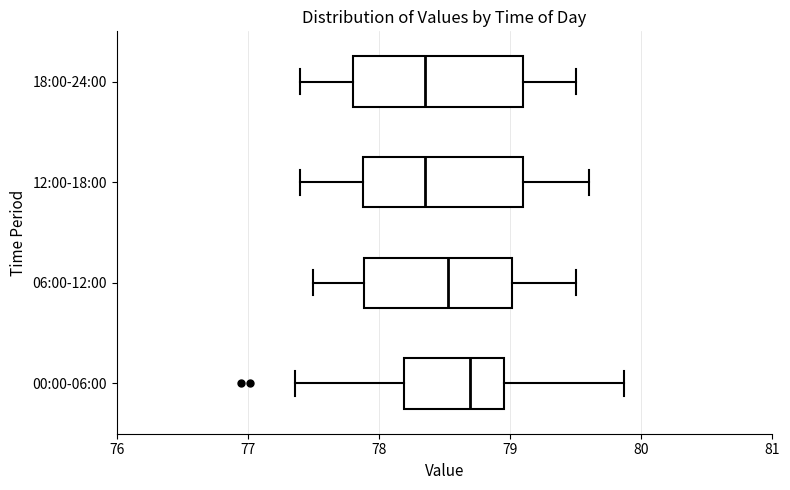

Reading bottom to top, transcribe this box plot: for each box, give where its median line is, the range the box spans, and where its two whiskers end, as read against the x-axis. The values are not printed on the chart, so give them approximately, as read against the axis.

00:00-06:00: median 78.7, box 78.2 to 79.0, whiskers 77.4 to 79.9
06:00-12:00: median 78.5, box 77.9 to 79.0, whiskers 77.5 to 79.5
12:00-18:00: median 78.4, box 77.9 to 79.1, whiskers 77.4 to 79.6
18:00-24:00: median 78.4, box 77.8 to 79.1, whiskers 77.4 to 79.5